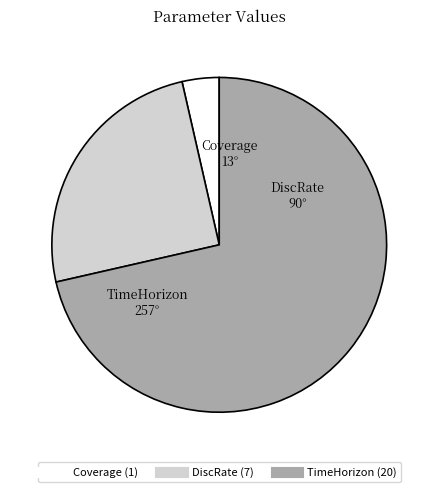

Count the number of slices in the pie.

3